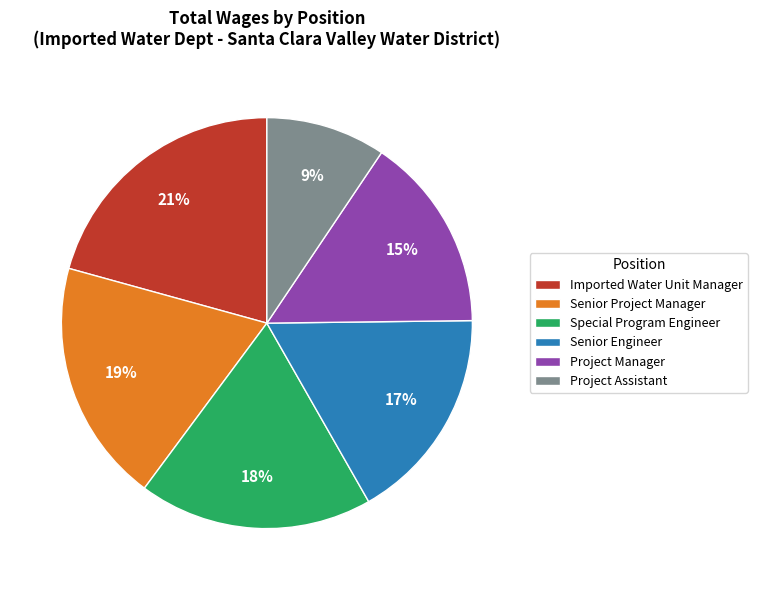

Is there any slice that represents more than half of the pie?

No